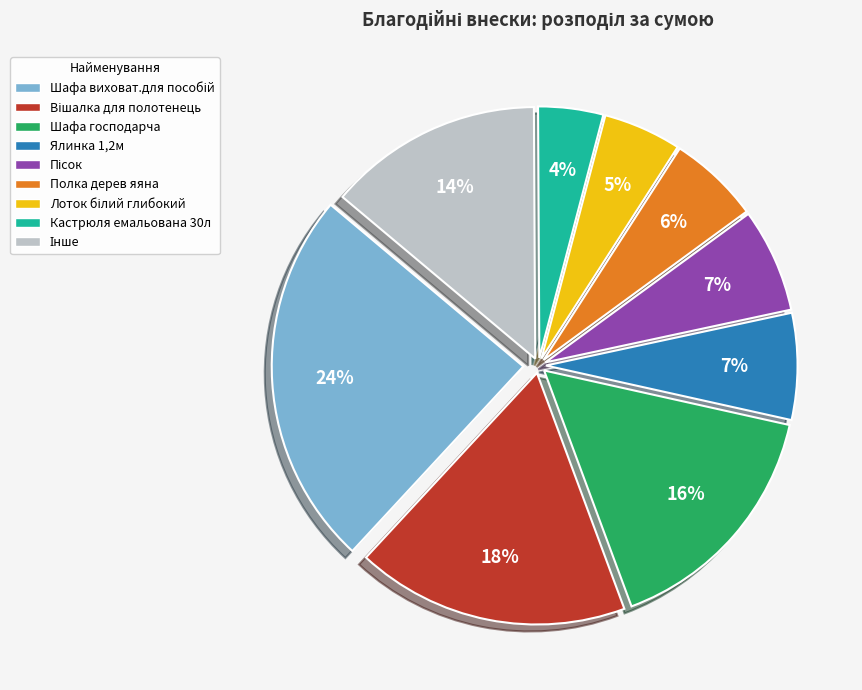

To the nearest percent, what is the difference between the largest and smallest slice percentages?

20%